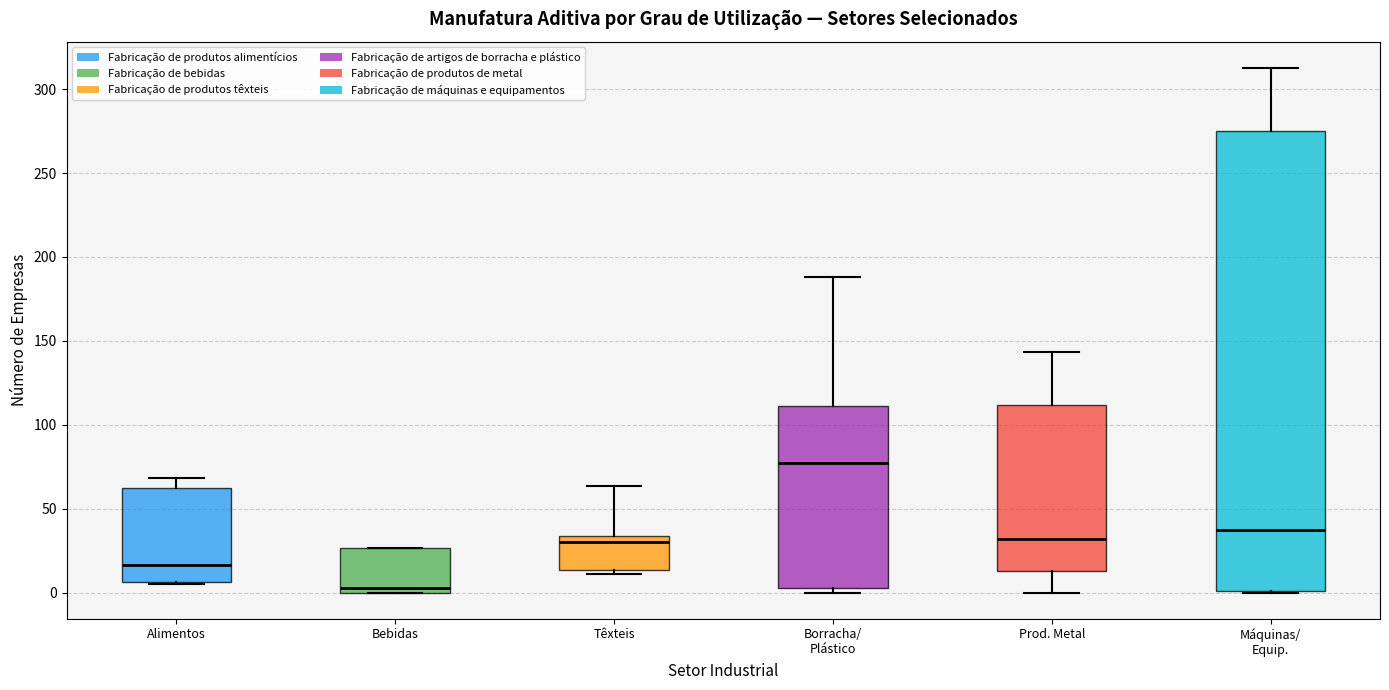

Which box has the highest median line?

Borracha/ Plástico